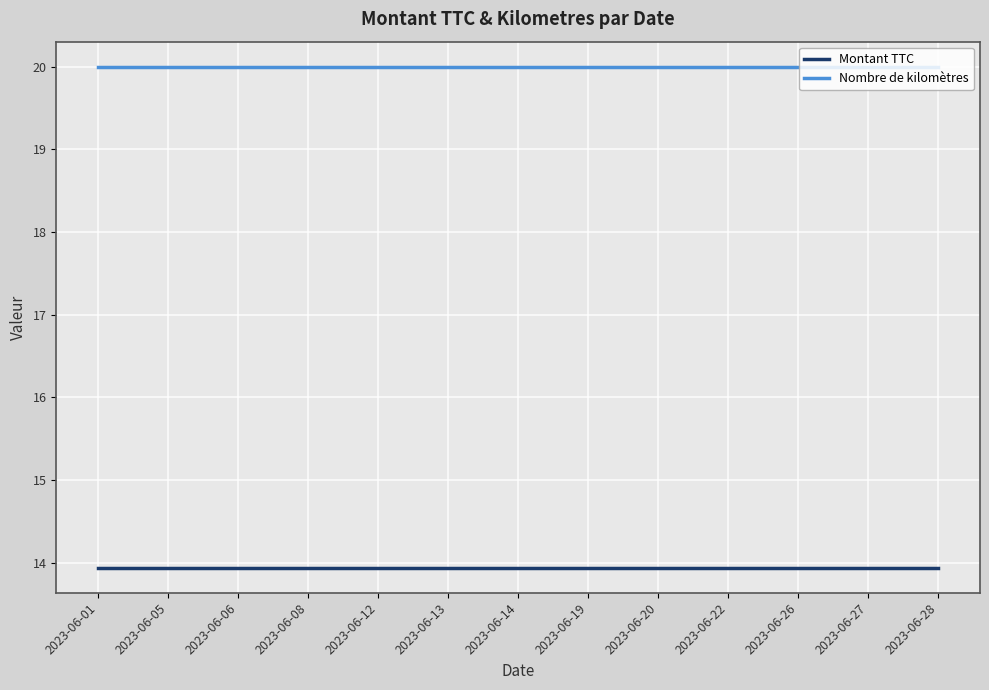

Read the Montant TTC value at 2023-06-05.

13.9